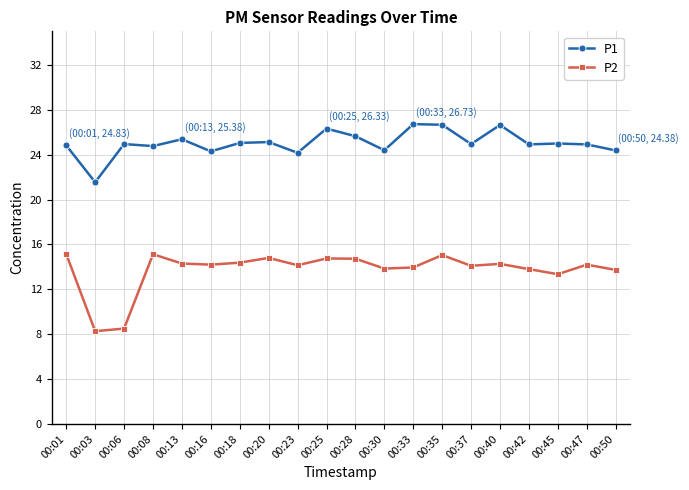

True or false: P2 and P1 cross at least once.

False